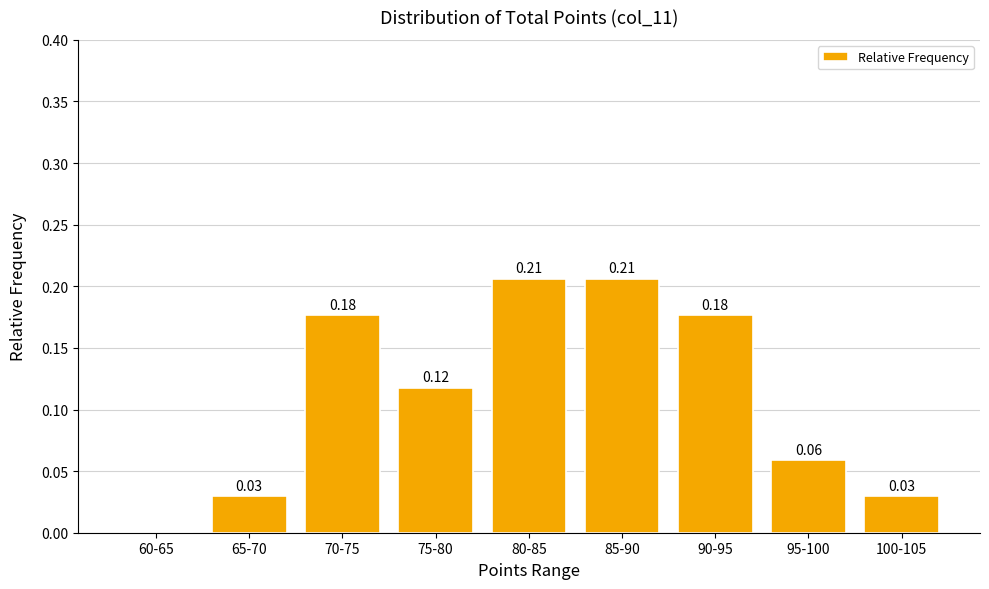

What is the sum of all values?

1.0